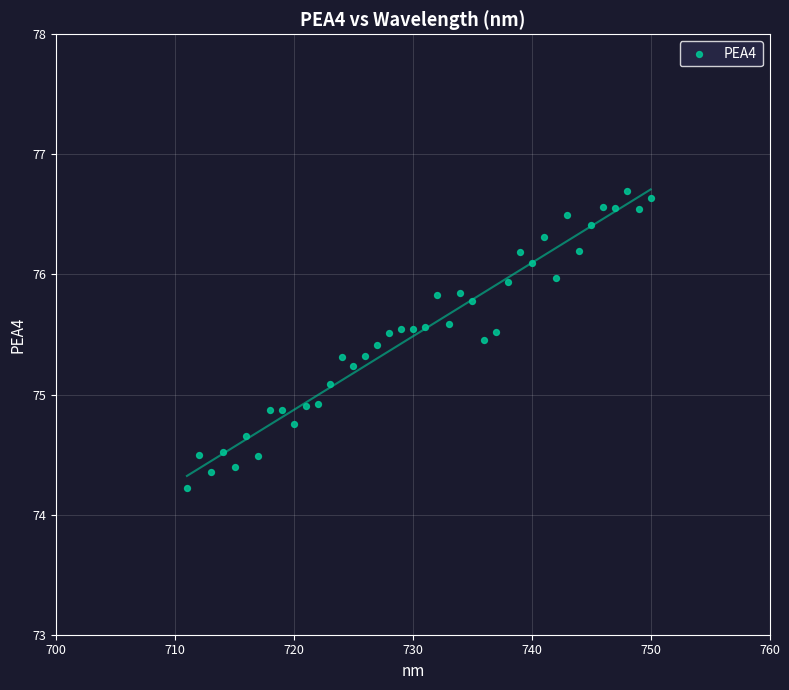

What is the range of X values (max minus min)?

39.0